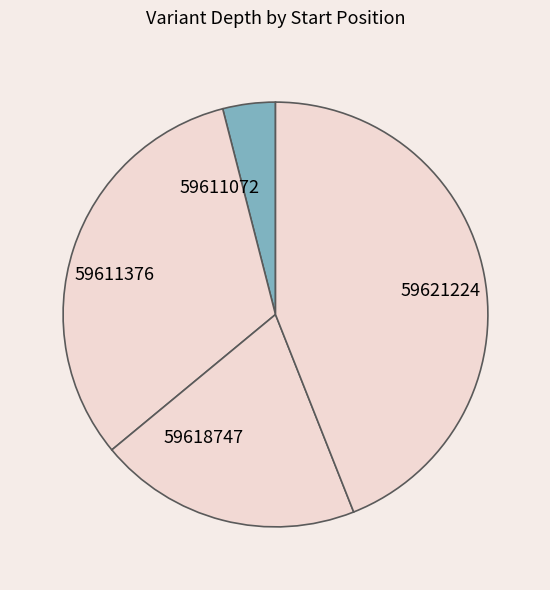

Is it true that 59618747 is 13% of the pie?

False